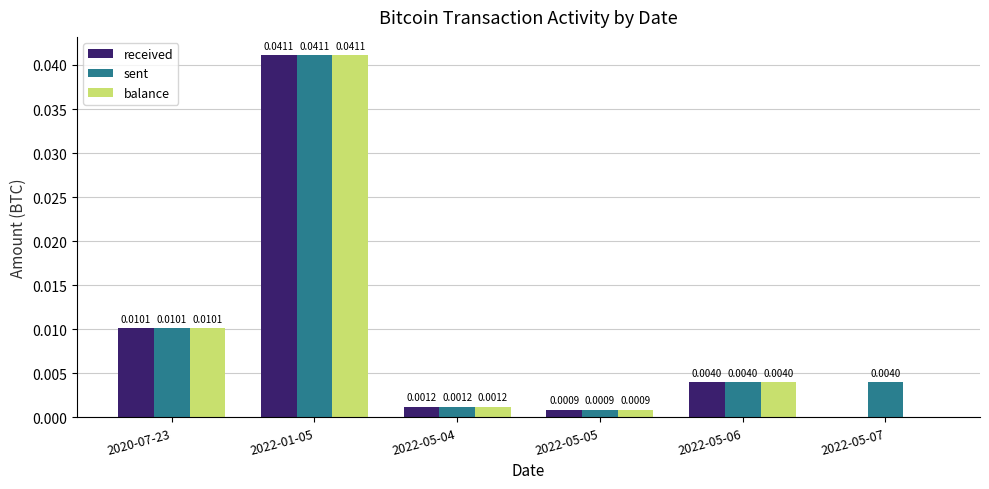

At which label is received closest to 0?

2022-05-07